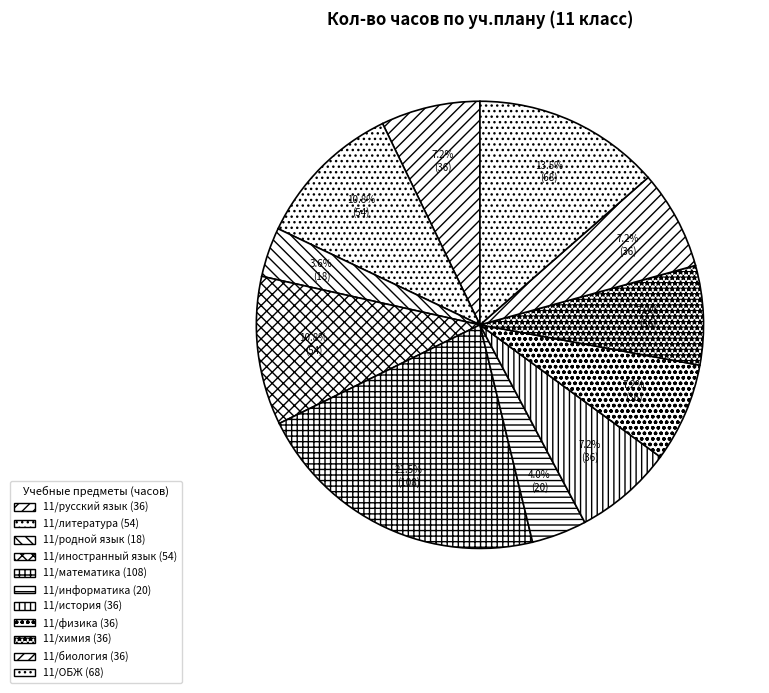

To the nearest percent, what is the difference between the largest and smallest slice percentages?

18%